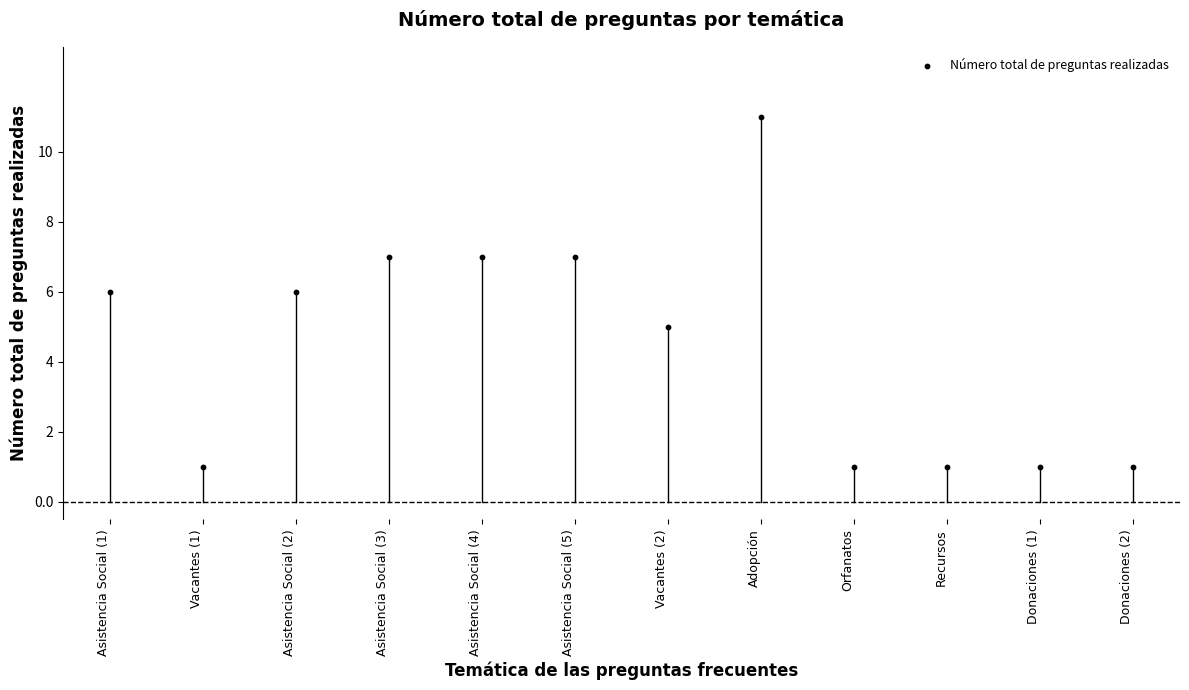

What is the range of Y values (max minus min)?

10